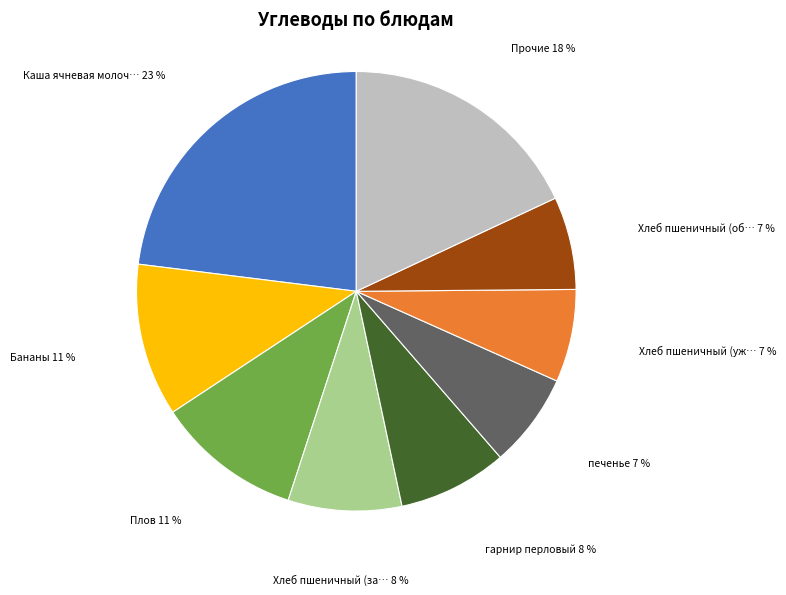

To the nearest percent, what is the difference between the largest and smallest slice percentages?

16%